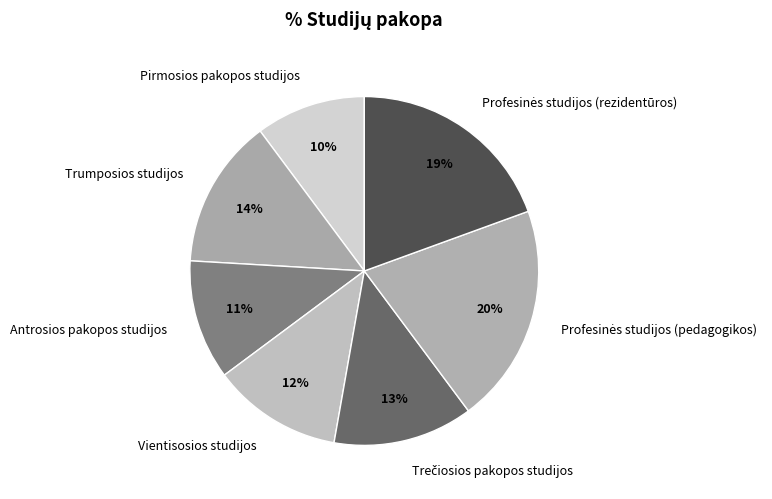

Is it true that Vientisosios studijos is 18% of the pie?

False